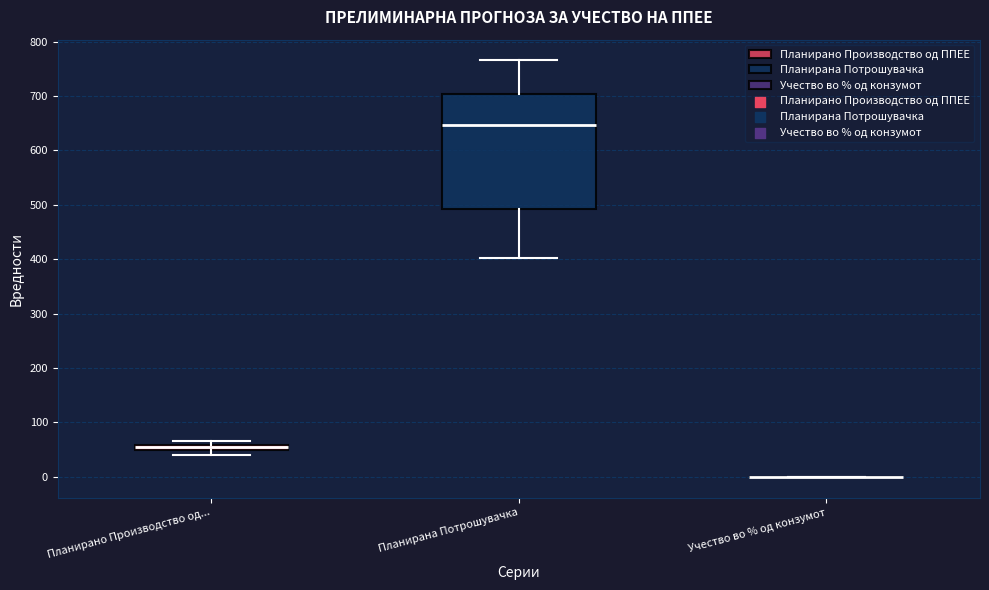

Comparing the boxes themselves (not the whiskers), which one is the tallest?

Планирана Потрошувачка